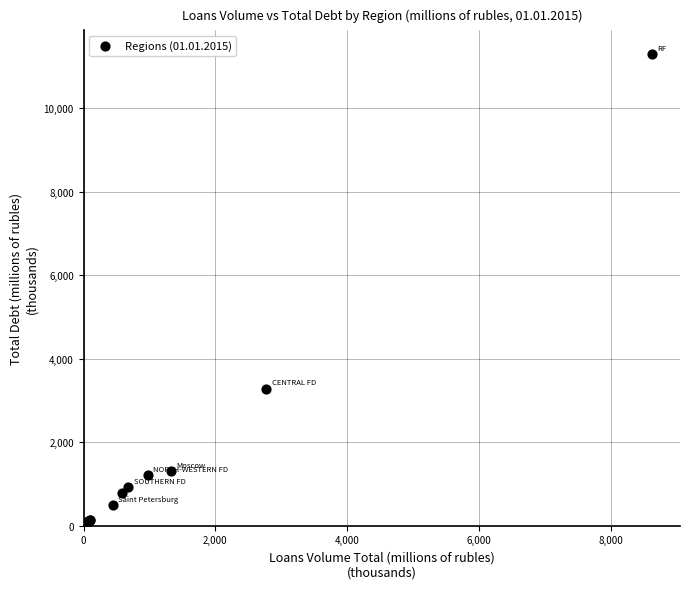

What Y value in the scatter plot is closest to 5665?

3282.8